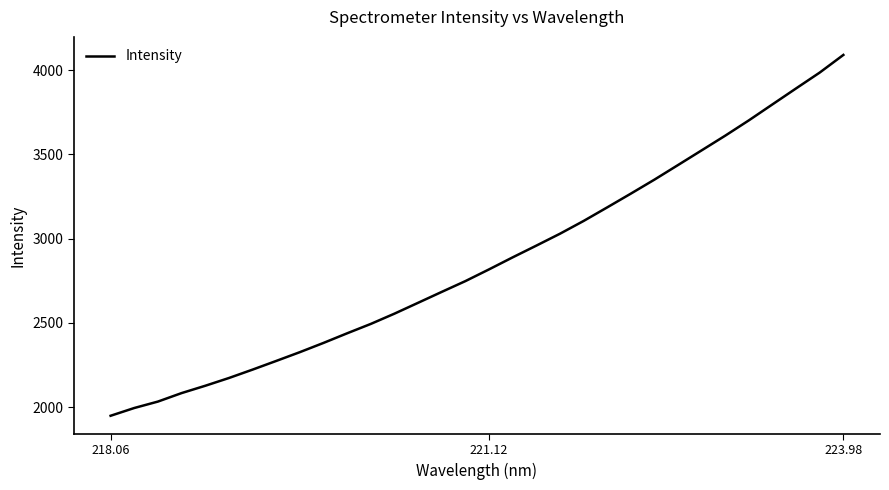

What is the maximum value shown in the chart?

4090.3